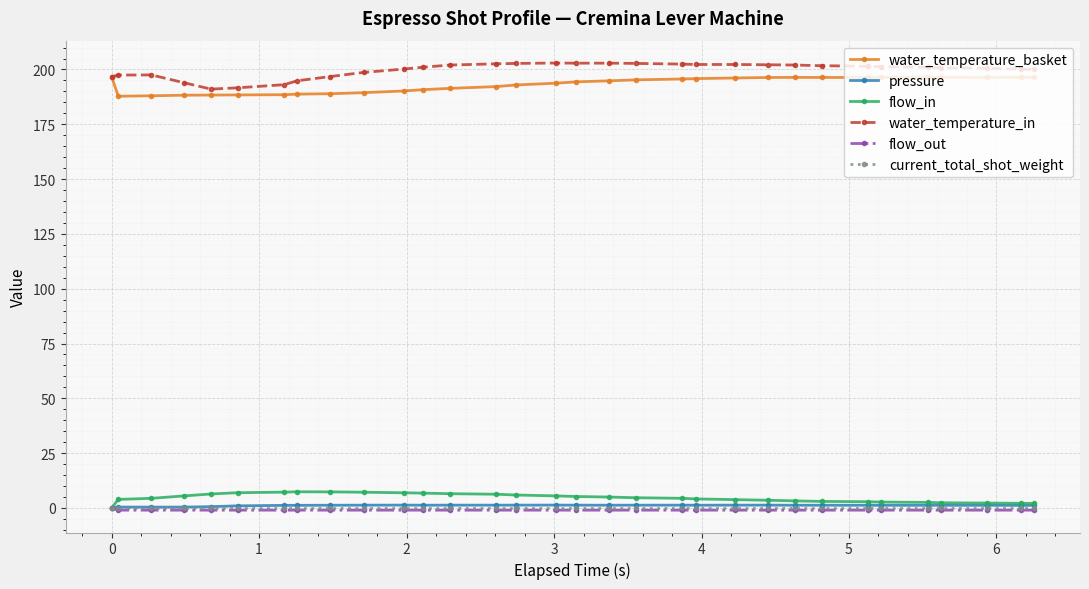

True or false: pressure has more than 2 interior local peaks.

True